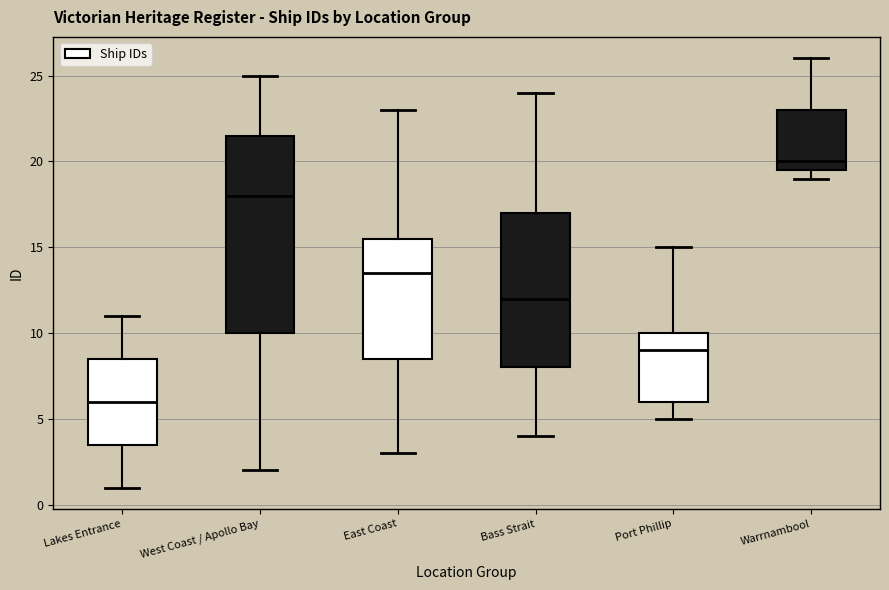

Where is the upper edge of the box for Lakes Entrance on the y-axis? The values are not printed on the chart, so give them approximately, as read against the axis.

8.5